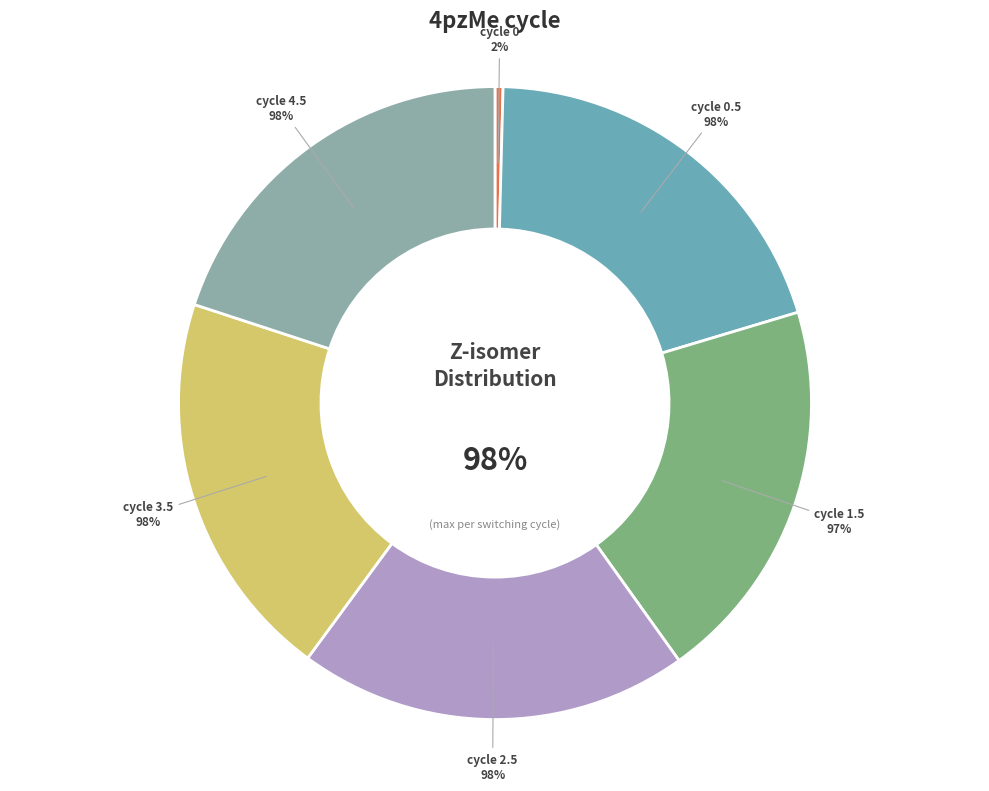

Does cycle 2 represent more than half of the total?

No